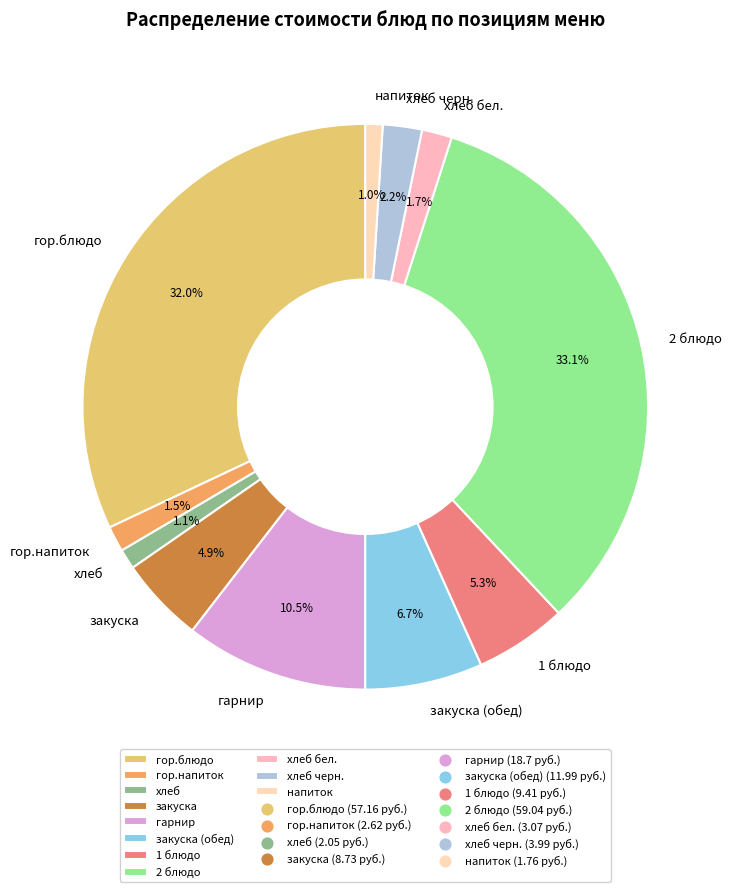

How many segments does this pie chart have?

11